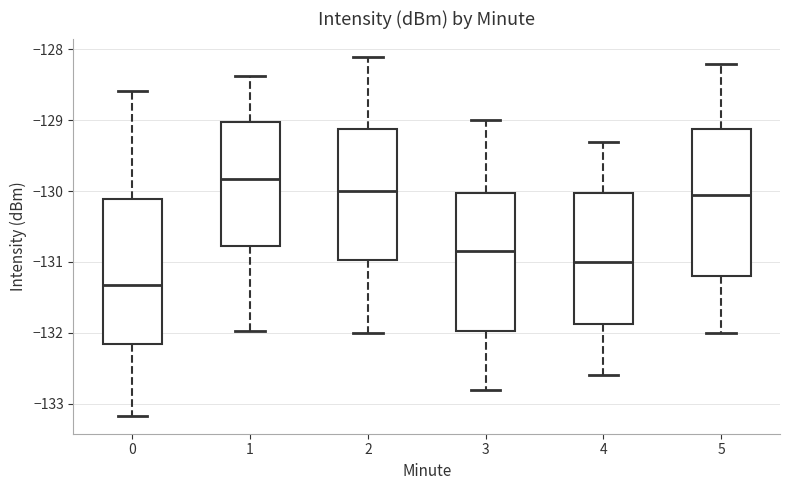

Reading left to right, transcribe this box plot: for each box, give where its median line is, the range the box spans, and where its two whiskers end, as read against the y-axis. The values are not printed on the chart, so give them approximately, as read against the axis.

0: median -131.3, box -132.2 to -130.1, whiskers -133.2 to -128.6
1: median -129.8, box -130.8 to -129.0, whiskers -132.0 to -128.4
2: median -130.0, box -131.0 to -129.1, whiskers -132.0 to -128.1
3: median -130.8, box -132.0 to -130.0, whiskers -132.8 to -129.0
4: median -131.0, box -131.9 to -130.0, whiskers -132.6 to -129.3
5: median -130.0, box -131.2 to -129.1, whiskers -132.0 to -128.2